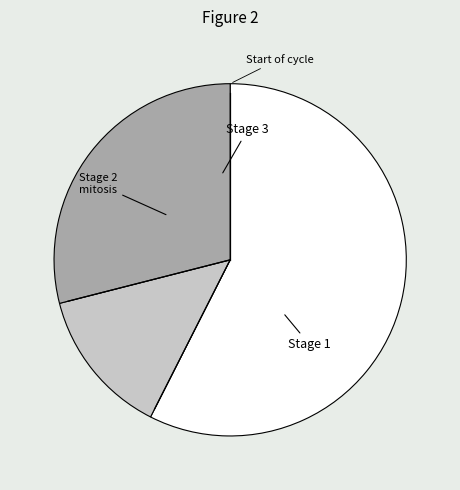

Is there any slice that represents more than half of the pie?

Yes